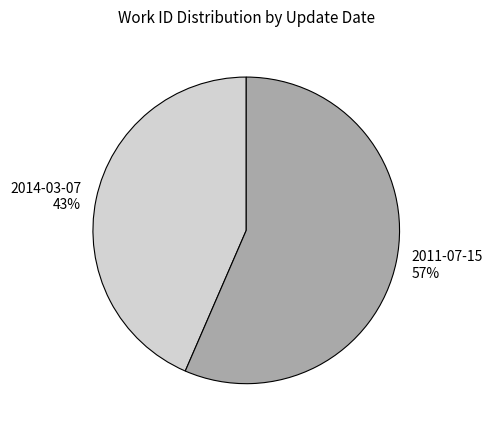

Count the number of slices in the pie.

2